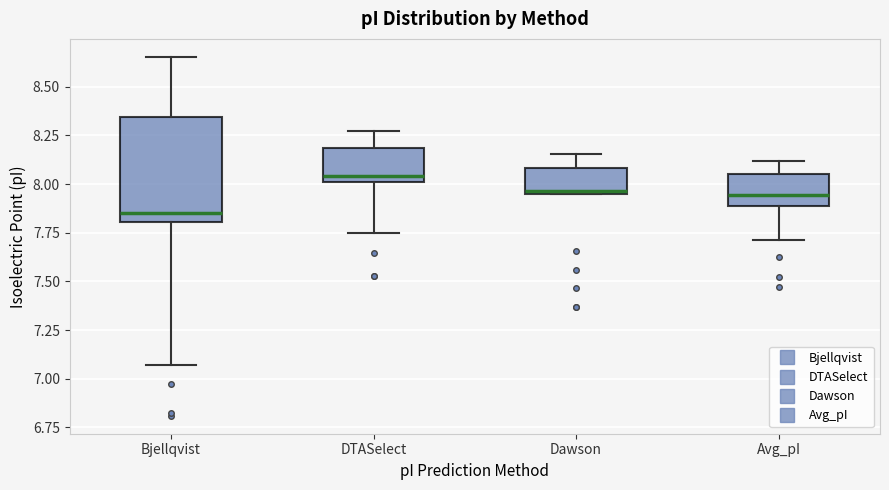

Where does the upper whisker of the box for DTASelect end on the y-axis? The values are not printed on the chart, so give them approximately, as read against the axis.

8.25